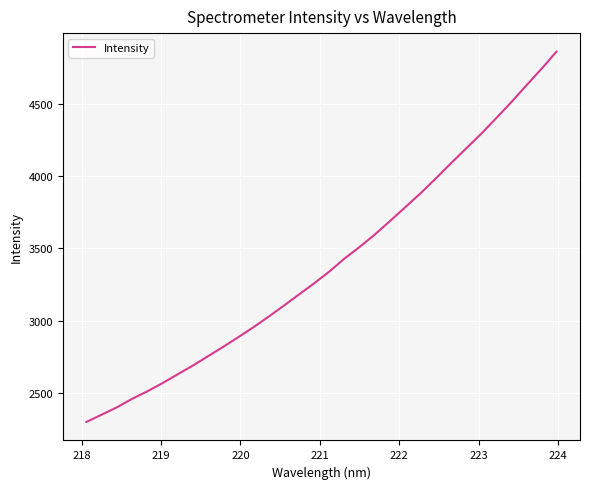

What is the maximum value shown in the chart?

4859.5